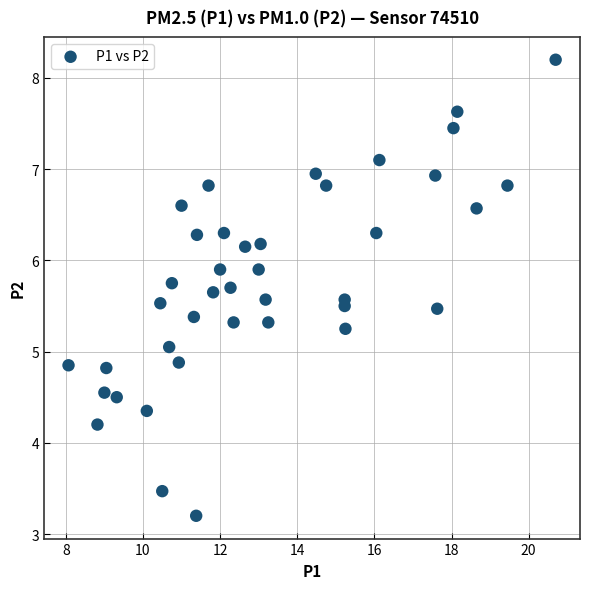

What is the range of X values (max minus min)?

12.6